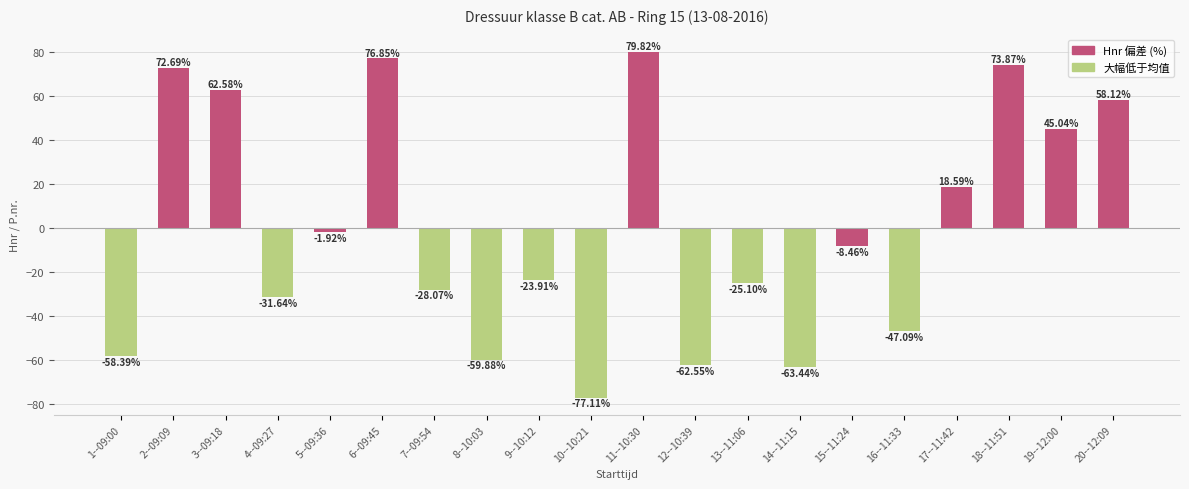

What is the minimum value shown in the chart?

-77.1